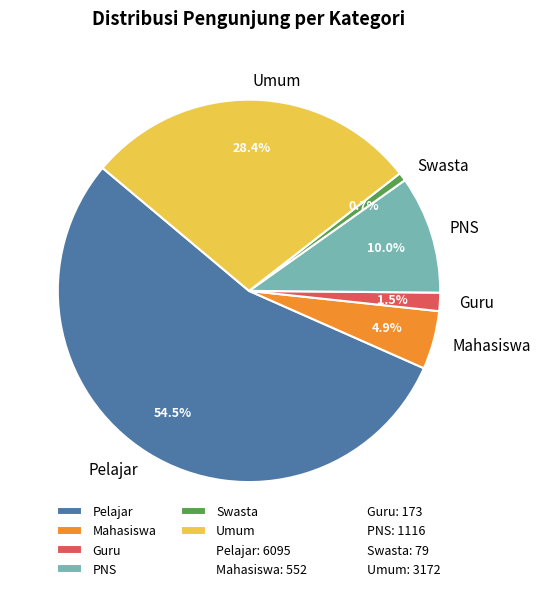

Does Guru account for over 50% of the chart?

No